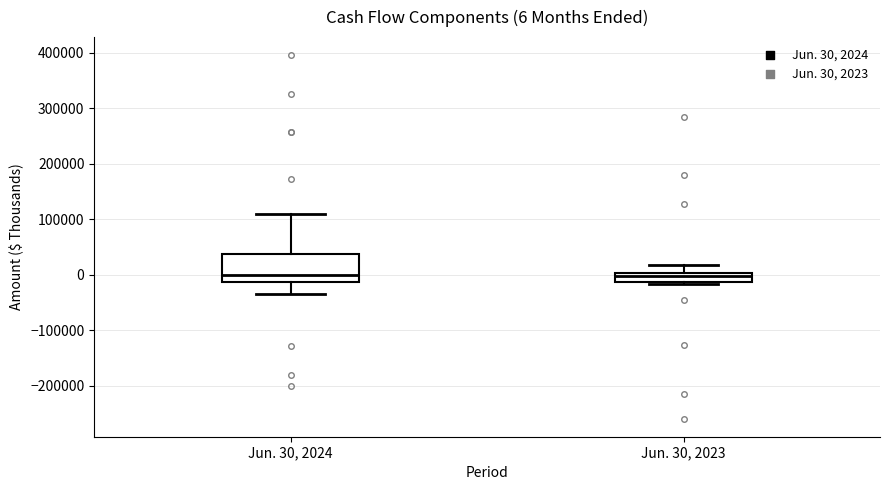

Which box is the tallest, from its lower edge to its upper edge?

Jun. 30, 2024